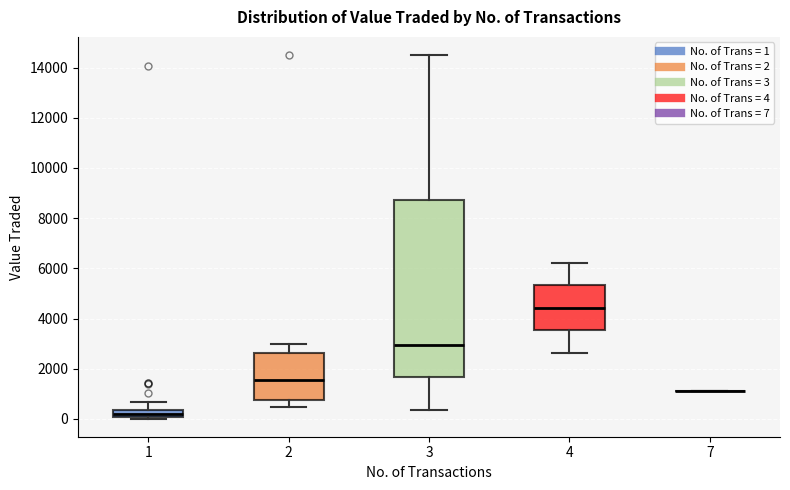

Where does the upper whisker of the box at x = 4 end on the y-axis? The values are not printed on the chart, so give them approximately, as read against the axis.

6200